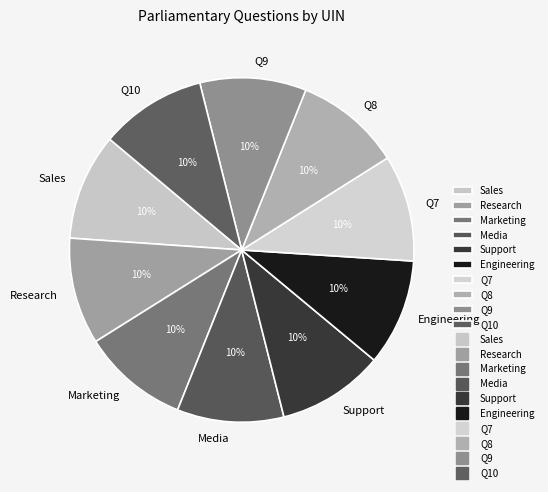

To the nearest percent, what is the average slice percentage?

10%